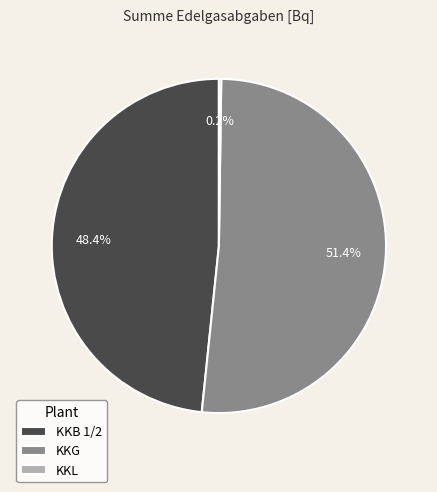

What is the ratio of the value at KKB 1/2 to the value at KKG?

0.9